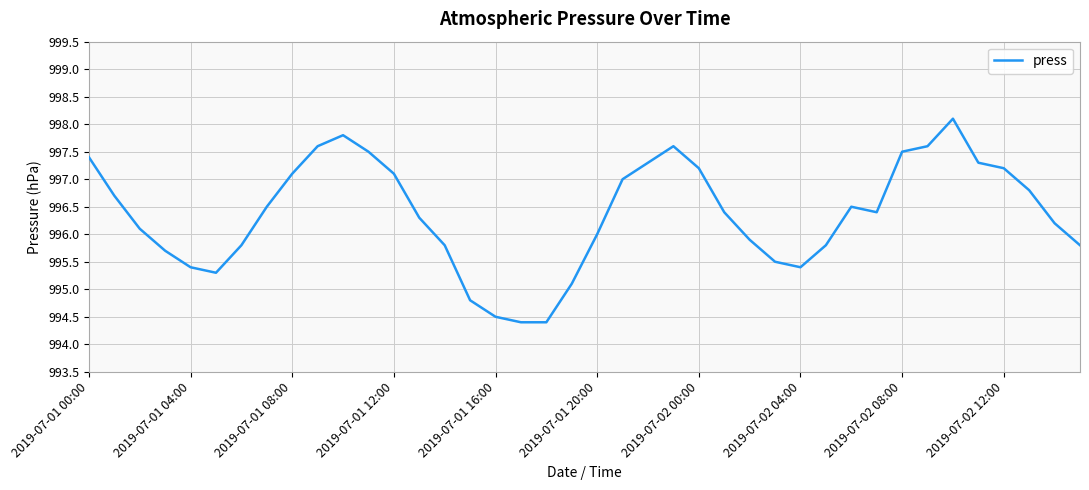

What is the greatest value displayed?

998.1